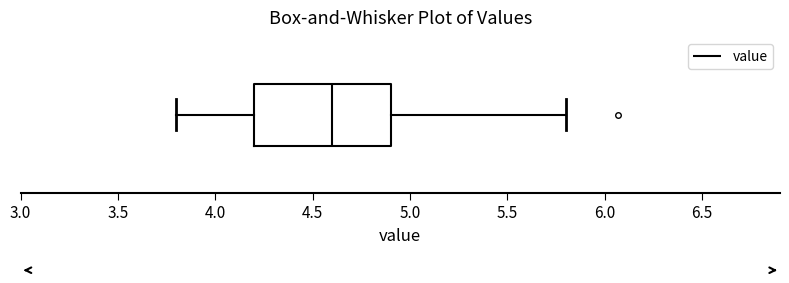

Read this box plot against the x-axis: the position of the median line, the range covered by the box, and the ends of both whiskers. The values are not printed on the chart, so give them approximately, as read against the axis.

median 4.6, box 4.2 to 4.9, whiskers 3.8 to 5.8